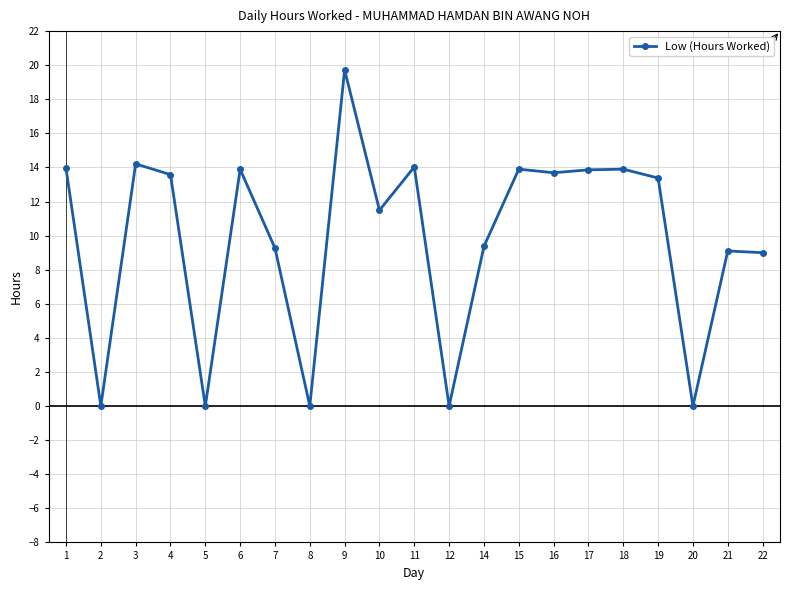

What is the value of the 4th point from the left?

13.6